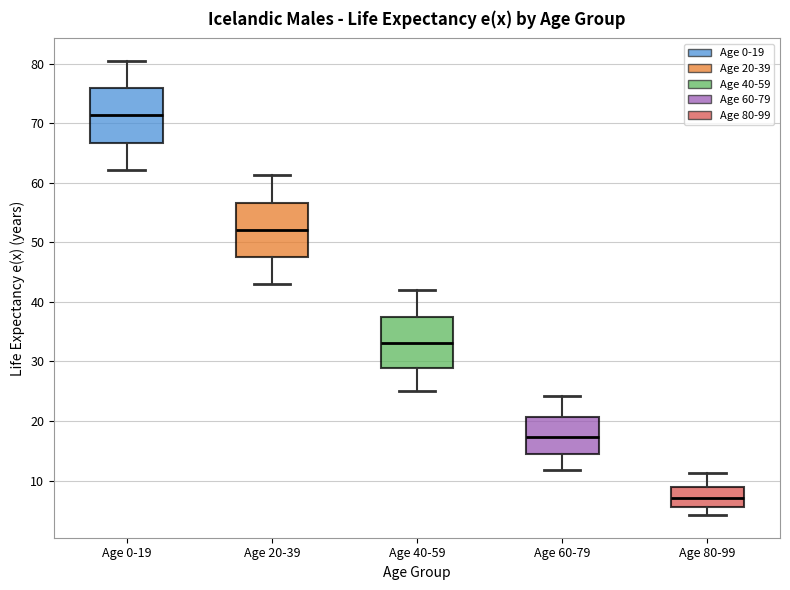

Reading left to right, transcribe this box plot: for each box, give where its median line is, the range the box spans, and where its two whiskers end, as read against the y-axis. The values are not printed on the chart, so give them approximately, as read against the axis.

Age 0-19: median 71, box 67 to 76, whiskers 62 to 80
Age 20-39: median 52, box 48 to 57, whiskers 43 to 61
Age 40-59: median 33, box 29 to 38, whiskers 25 to 42
Age 60-79: median 17, box 14 to 21, whiskers 12 to 24
Age 80-99: median 7, box 5 to 9, whiskers 4 to 11